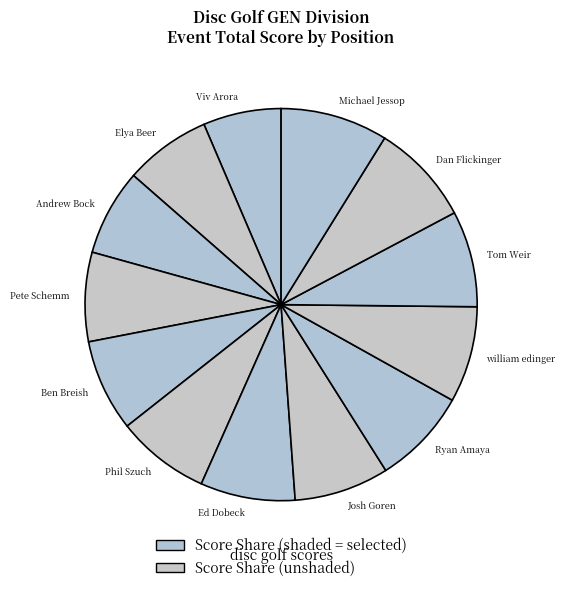

Which slice is the smallest?

Viv Arora